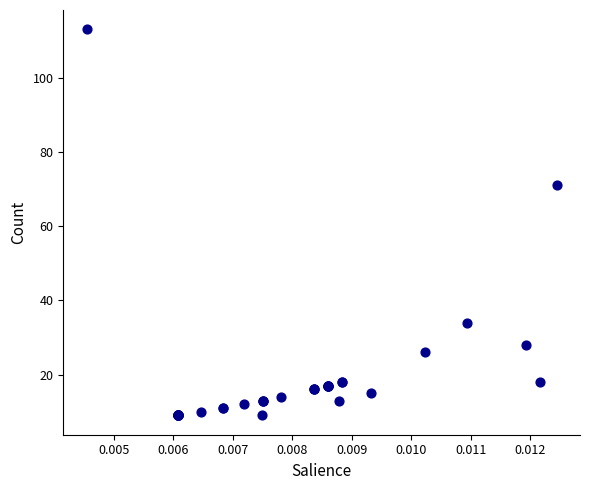

What Y value in the scatter plot is closest to 61?

71